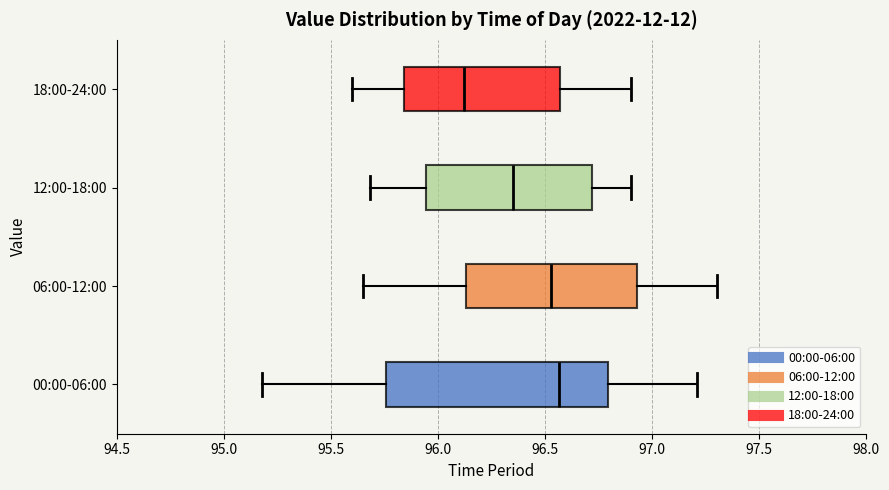

Reading bottom to top, transcribe this box plot: for each box, give where its median line is, the range the box spans, and where its two whiskers end, as read against the x-axis. The values are not printed on the chart, so give them approximately, as read against the axis.

00:00-06:00: median 96.55, box 95.75 to 96.80, whiskers 95.20 to 97.20
06:00-12:00: median 96.55, box 96.15 to 96.95, whiskers 95.65 to 97.30
12:00-18:00: median 96.35, box 95.95 to 96.70, whiskers 95.70 to 96.90
18:00-24:00: median 96.10, box 95.85 to 96.55, whiskers 95.60 to 96.90